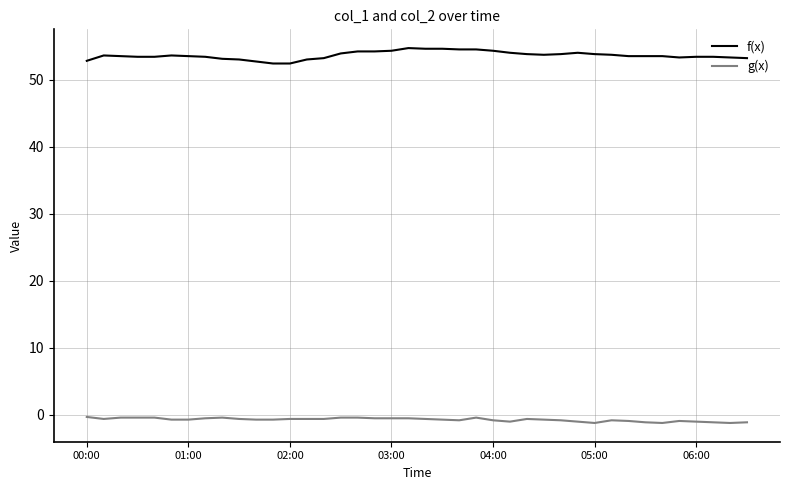

What is the minimum value for f(x)?

52.4